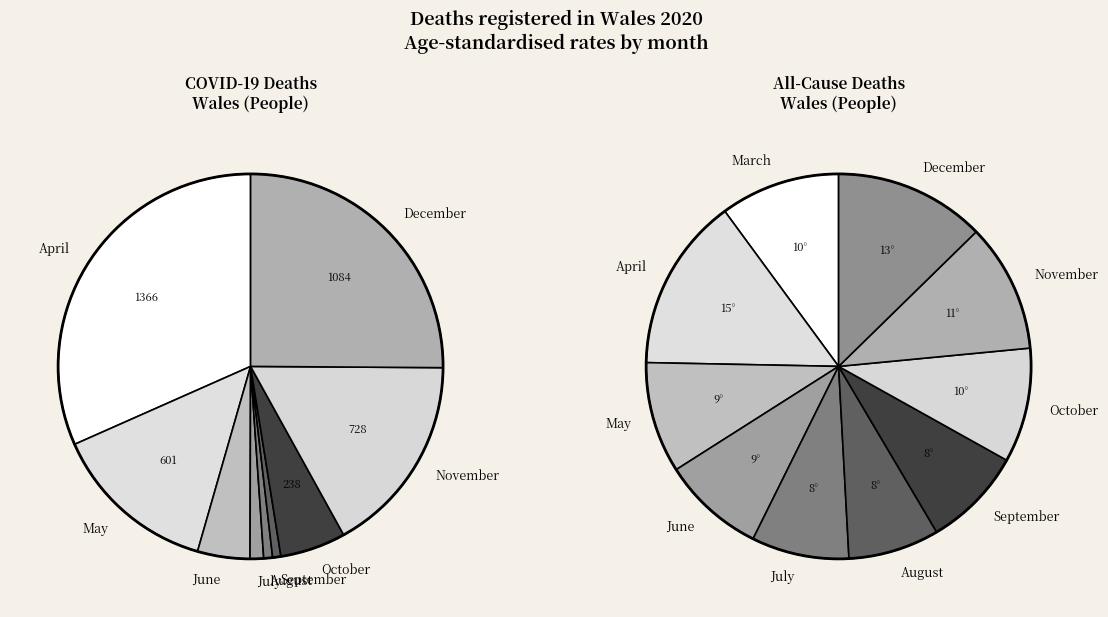

The December slice represents 34% of the pie. True or false?

False